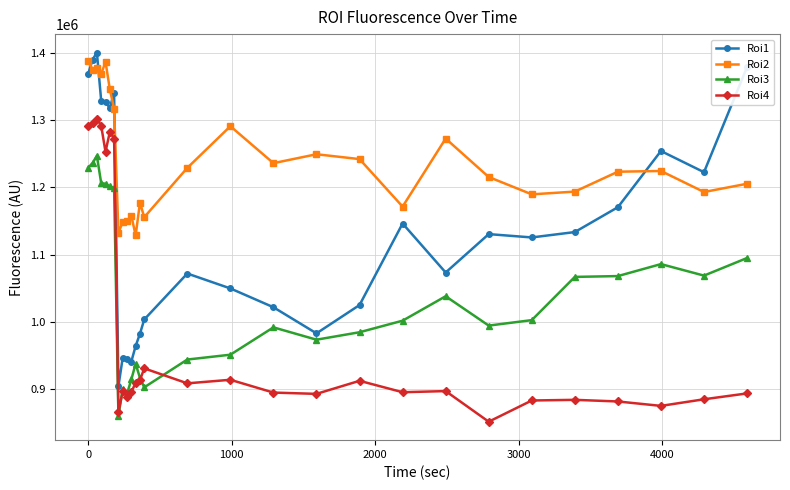

Rank the series by their maximum value, from lowest to highest.

Roi3, Roi4, Roi2, Roi1